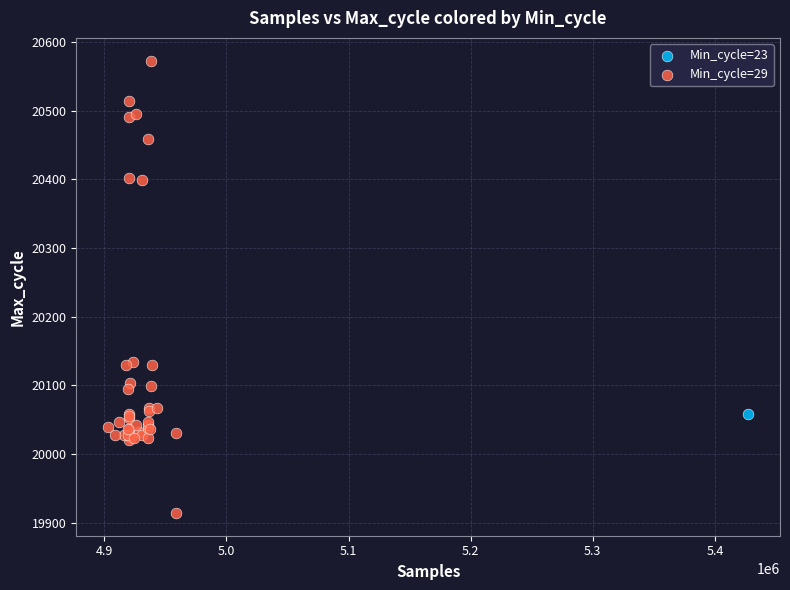

What are all the series names shown in the legend?

Min_cycle=23, Min_cycle=29